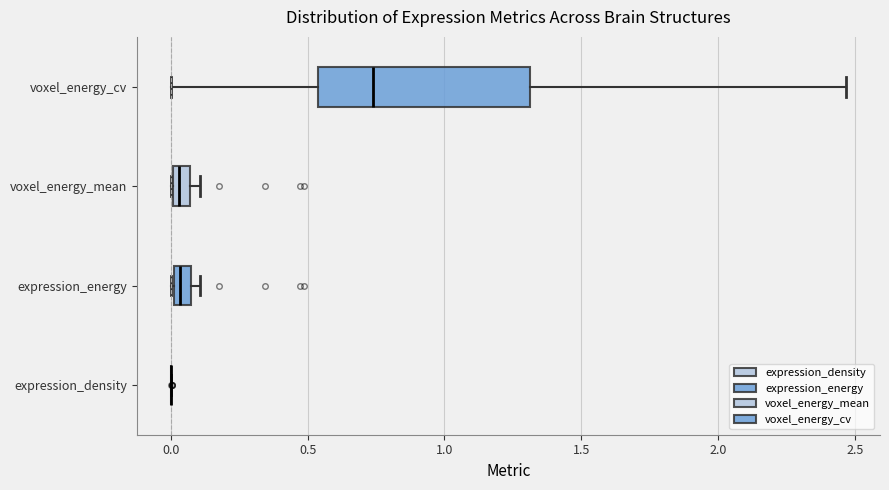

Comparing the boxes themselves (not the whiskers), which one is the widest?

voxel_energy_cv